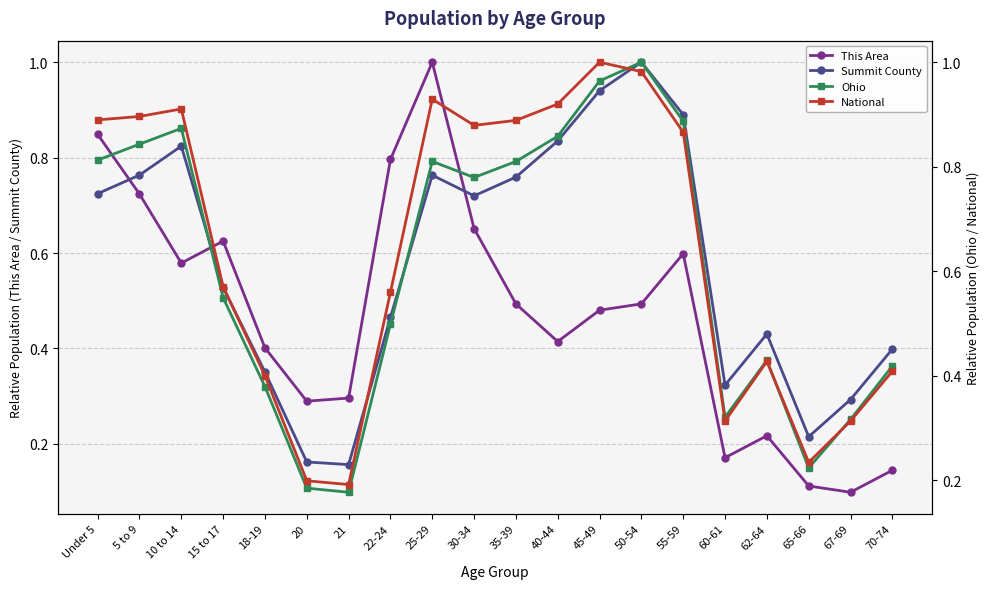

What is the total value across all series at 55-59?

3.2